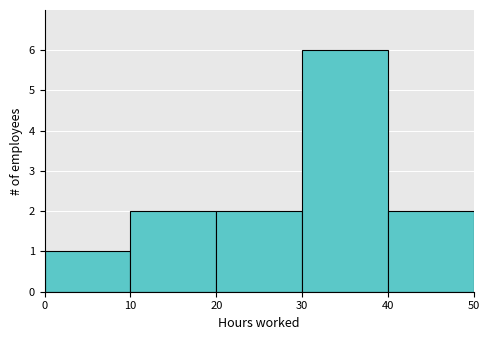

Over which range of the x-axis is the bar tallest?

30 to 40